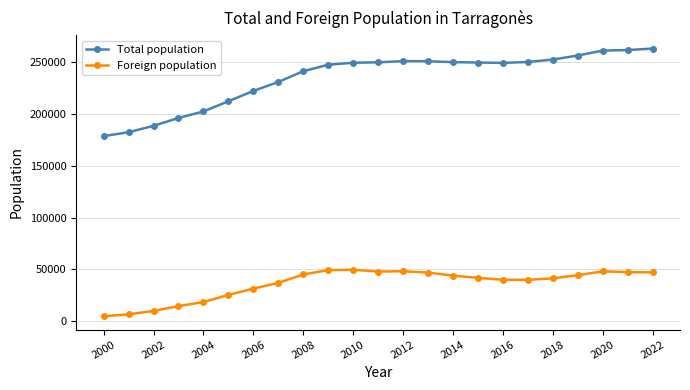

At how many categories does at least one series exceed 119852?

23